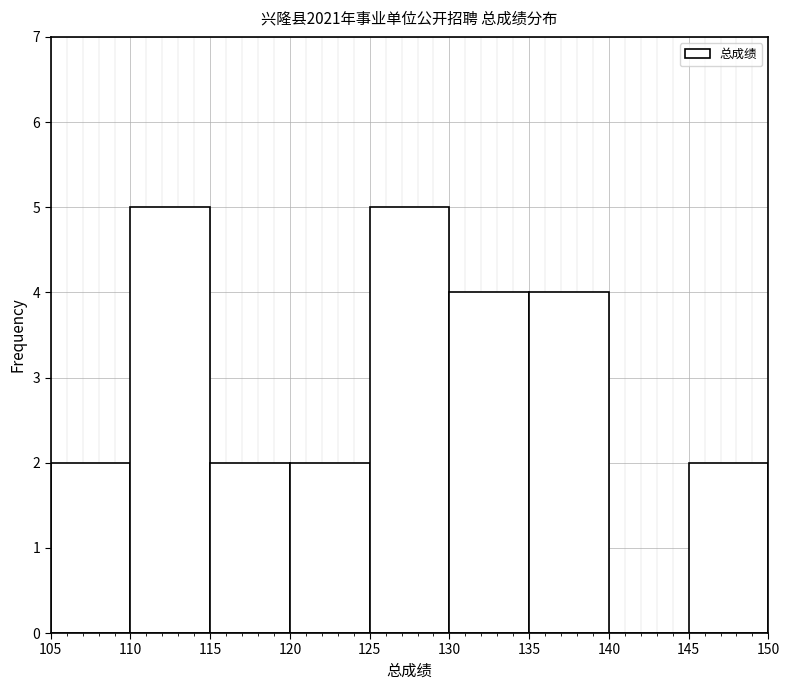

Reading left to right, list every bar in this chart as the range it spans on the x-axis followed by its height. The values are not printed on the chart, so give them approximately, as read against the axis.

105 to 110: 2
110 to 115: 5
115 to 120: 2
120 to 125: 2
125 to 130: 5
130 to 135: 4
135 to 140: 4
140 to 145: 0
145 to 150: 2